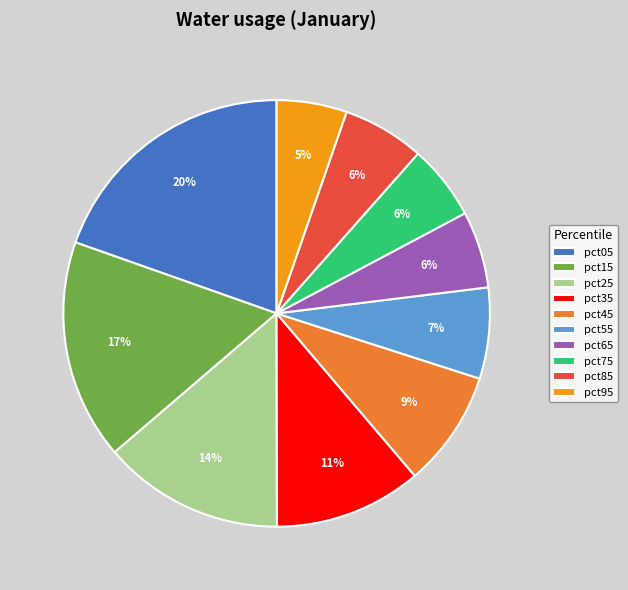

Which category has the biggest portion of the pie?

pct05